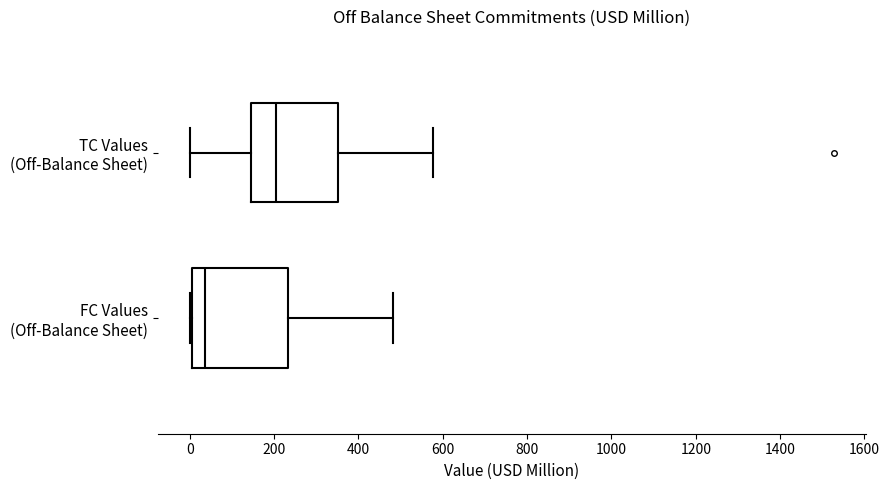

Reading bottom to top, read every box against the x-axis: the position of its median line, the range the box covers, and the ends of its whiskers. The values are not printed on the chart, so give them approximately, as read against the axis.

FC Values (Off-Balance Sheet): median 40, box 0 to 240, whiskers 0 to 480
TC Values (Off-Balance Sheet): median 200, box 140 to 360, whiskers 0 to 580